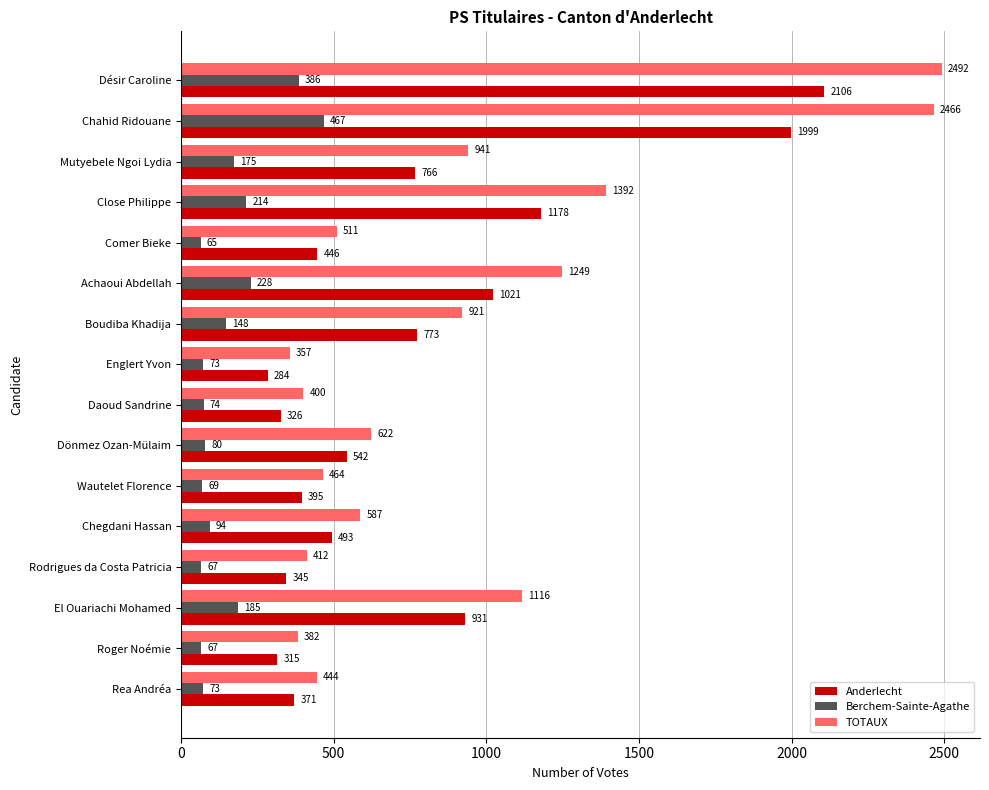

The TOTAUX series shows 583 at Englert Yvon. True or false?

False